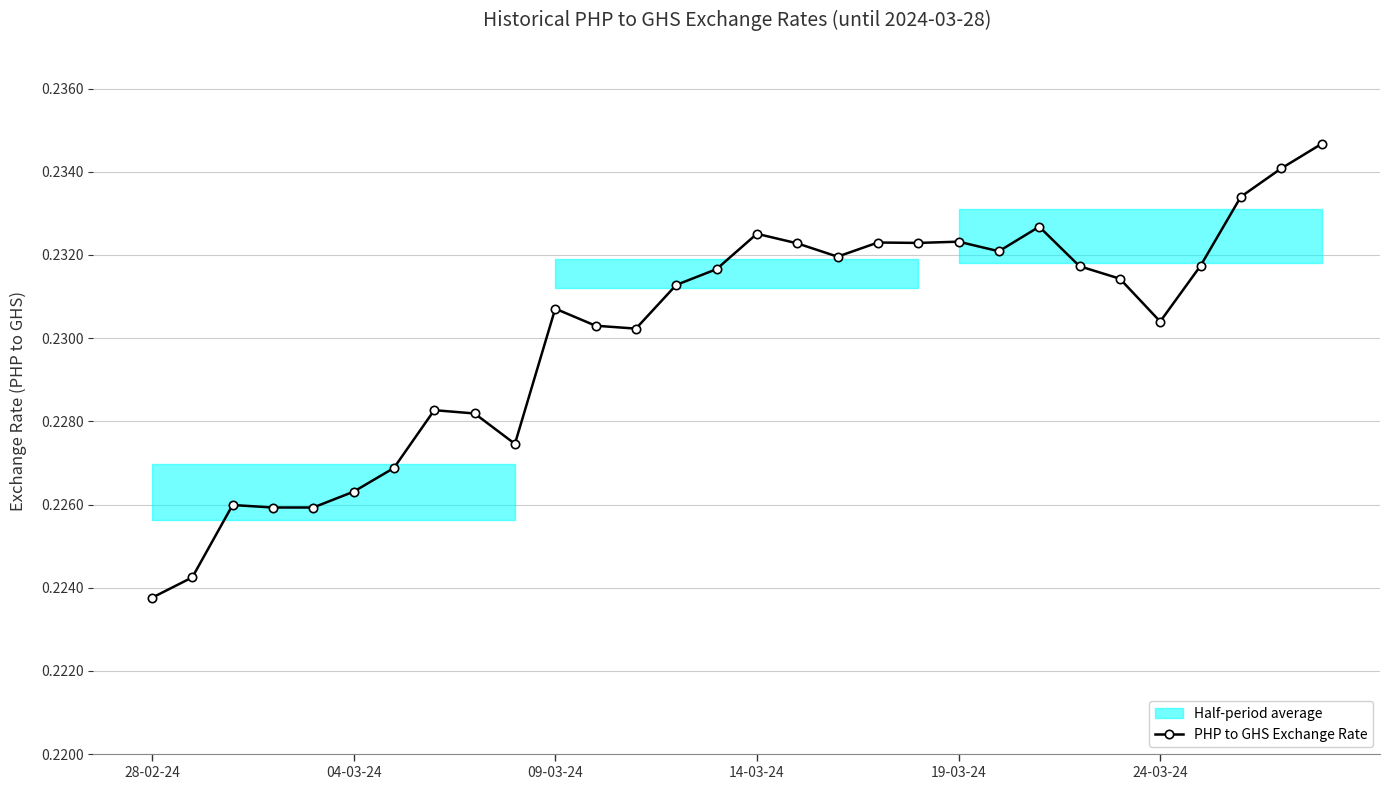

Reading right to left, what are all the values shown in this chart?

0.2	0.2	0.2	0.2	0.2	0.2	0.2	0.2	0.2	0.2	0.2	0.2	0.2	0.2	0.2	0.2	0.2	0.2	0.2	0.2	0.2	0.2	0.2	0.2	0.2	0.2	0.2	0.2	0.2	0.2